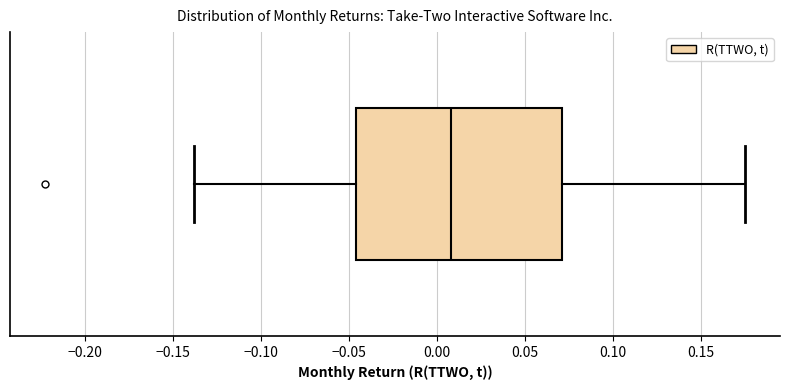

Where does the median line of the box sit on the x-axis? The values are not printed on the chart, so give them approximately, as read against the axis.

0.010